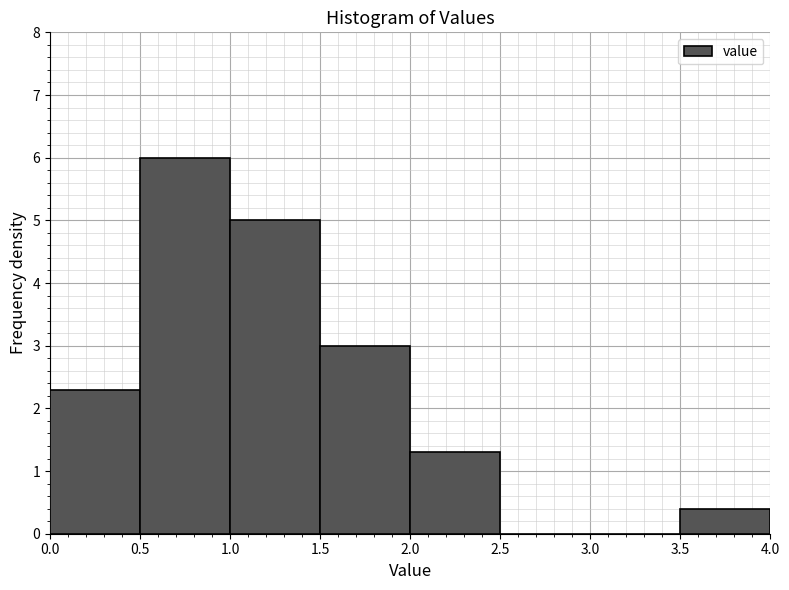

How tall is the bar that spans 2.0 to 2.5 on the x-axis? The values are not printed on the chart, so give them approximately, as read against the axis.

1.3